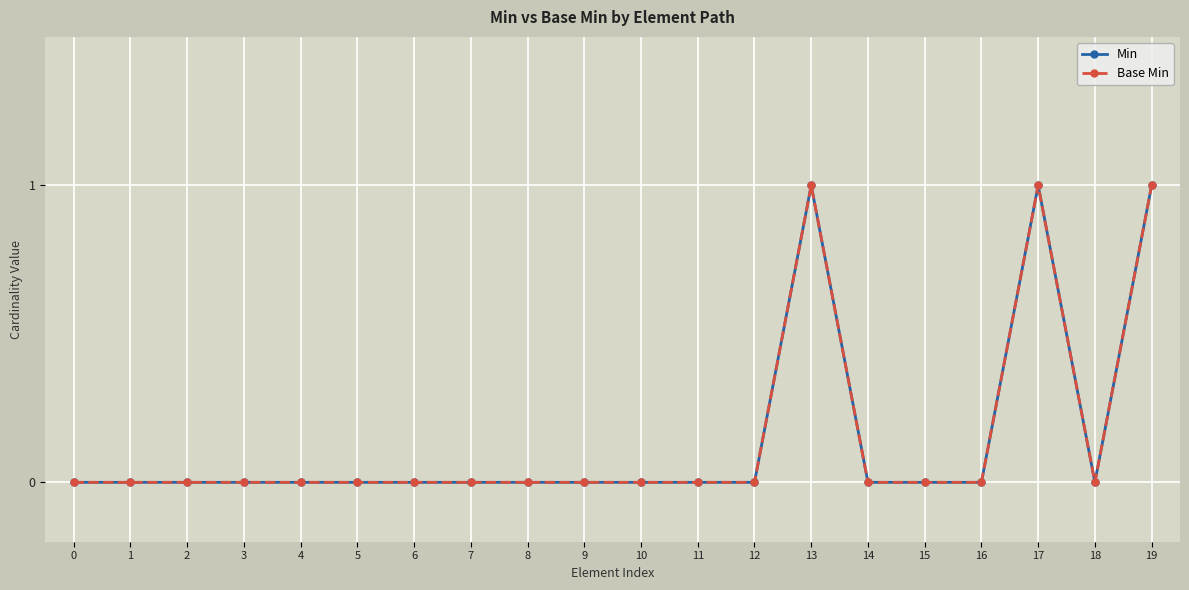

Reading left to right, list all the values displayed in this chart.

Min: 0	0	0	0	0	0	0	0	0	0	0	0	0	1	0	0	0	1	0	1
Base Min: 0	0	0	0	0	0	0	0	0	0	0	0	0	1	0	0	0	1	0	1